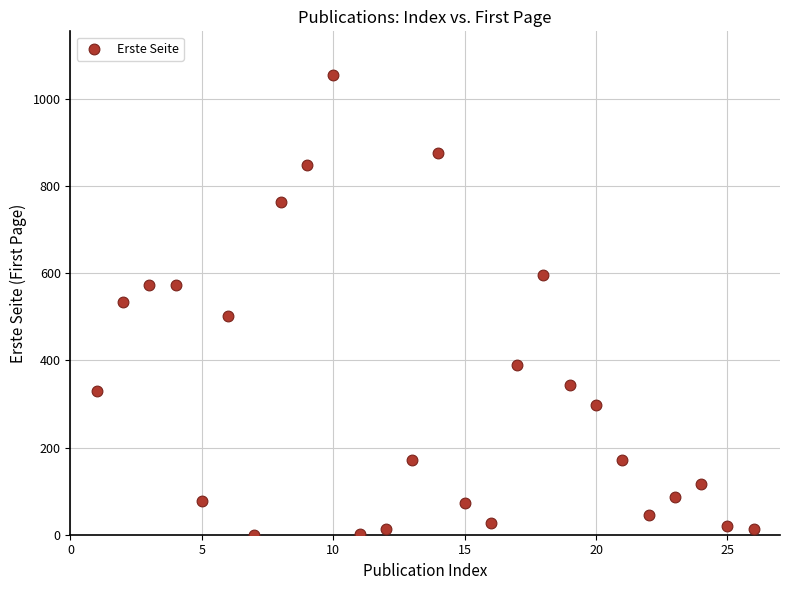

What is the range of X values (max minus min)?

25